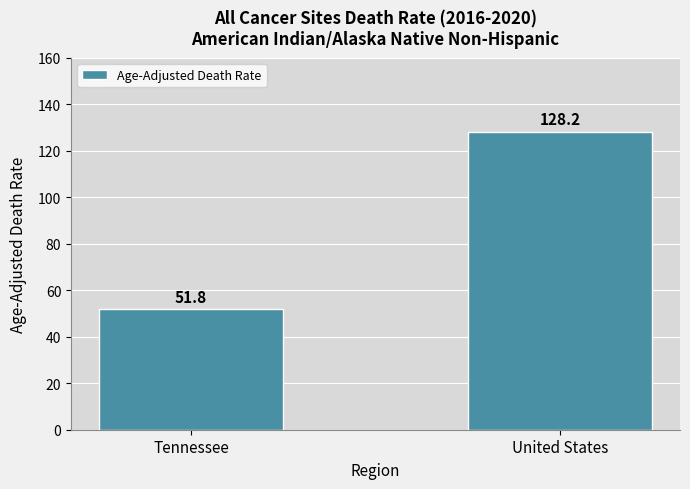

At which label does the data first exceed 128?

United States